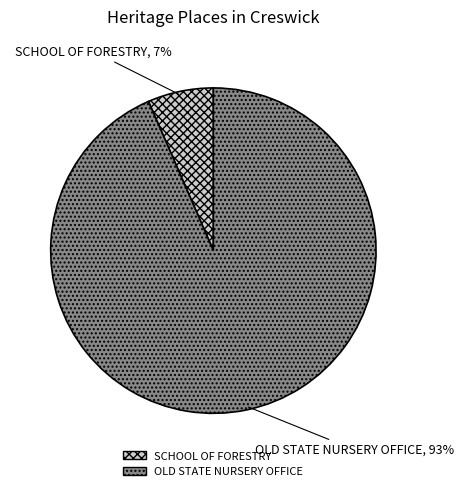

How many segments does this pie chart have?

2